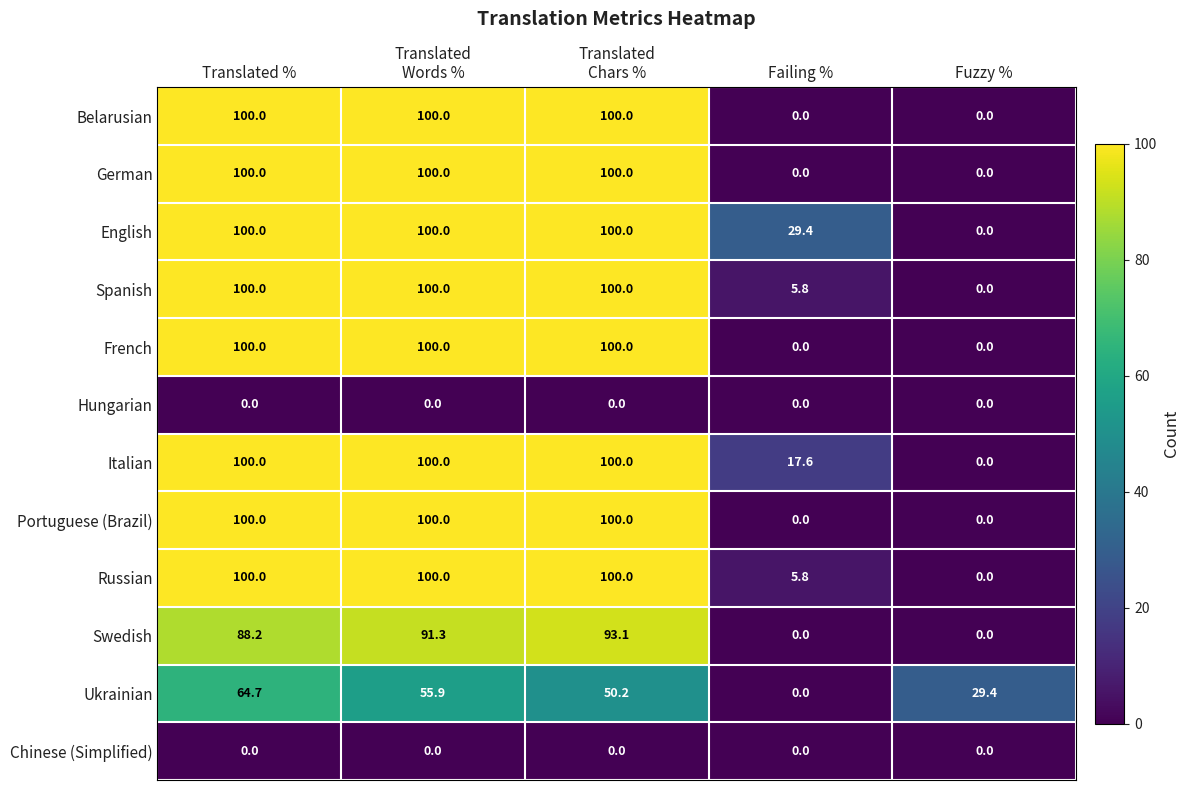

What is the spread (max minus min) of values at Translated %?

100.0